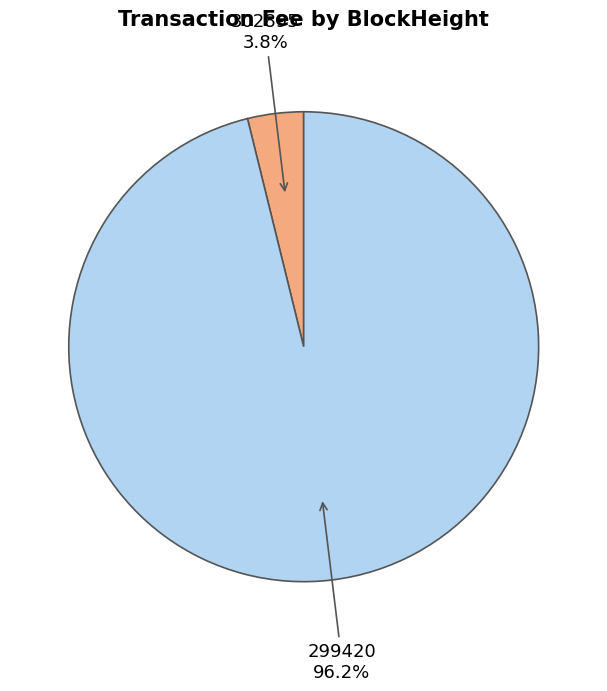

Do 302895 and 299420 together represent more than half of the pie?

Yes